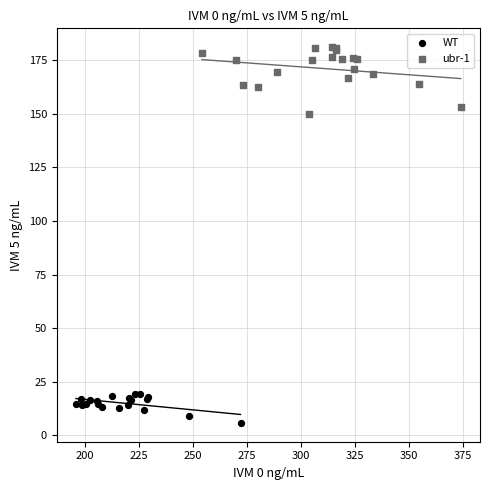

Which series has the largest Y range (max minus min)?

ubr-1